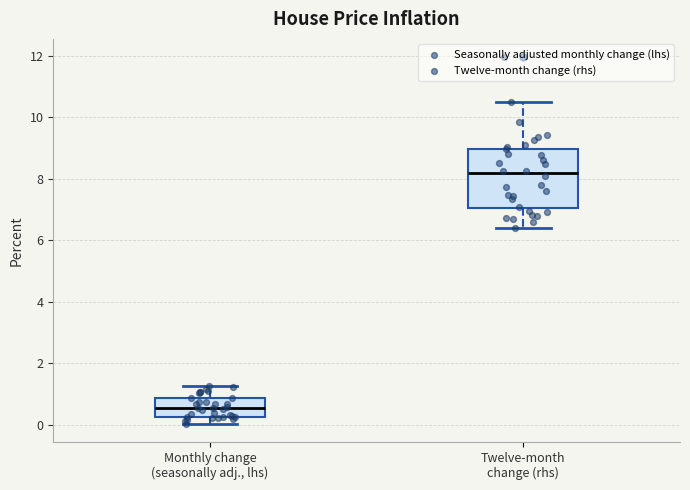

Where does the upper whisker of the box for Monthly change (seasonally adj., lhs) end on the y-axis? The values are not printed on the chart, so give them approximately, as read against the axis.

1.2